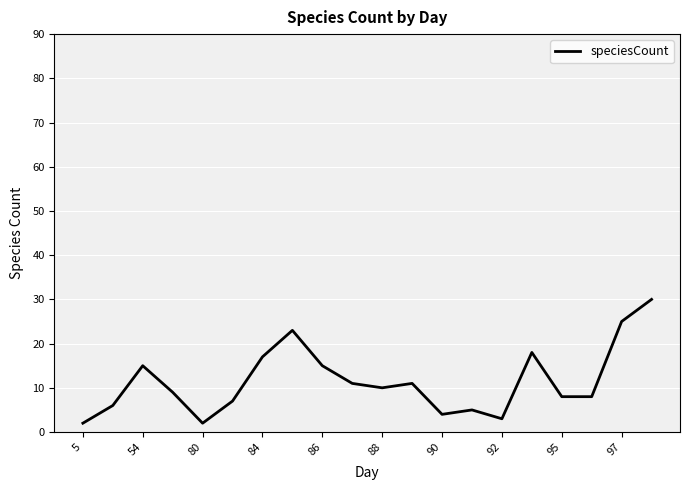

What is the difference between the maximum and minimum values?

28